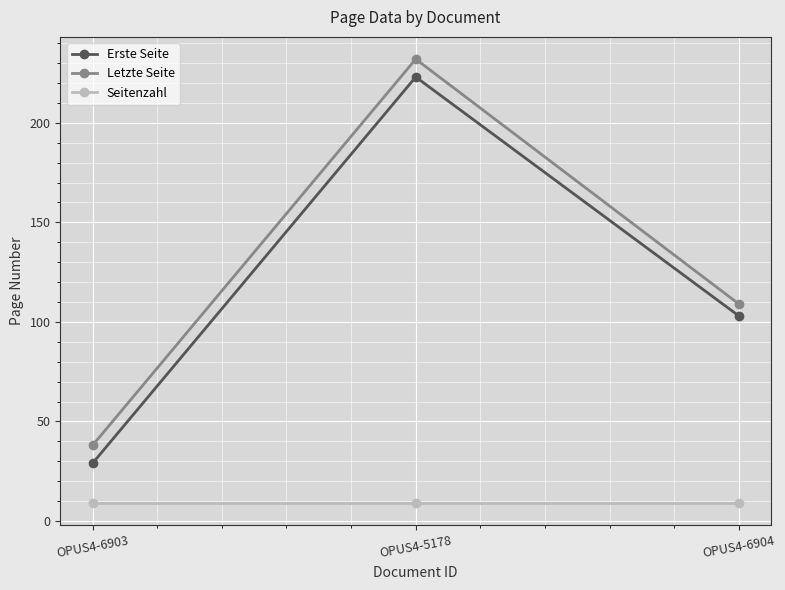

Between OPUS4-6903 and OPUS4-6904, which series saw the biggest shift?

Erste Seite